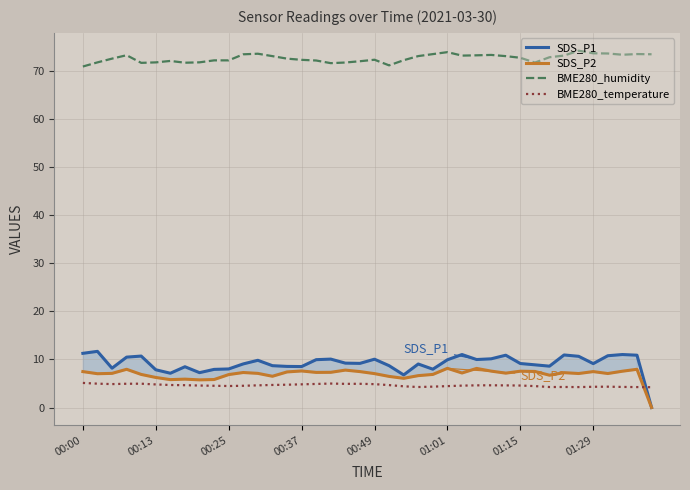

Does the chart have visible grid lines?

Yes